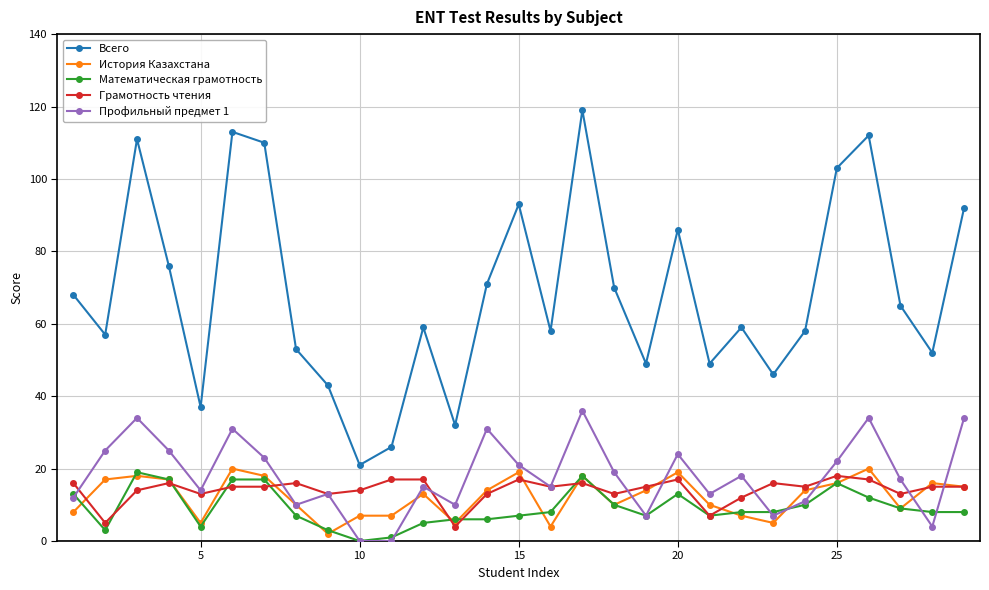

How many interior local peaks does the Всего series have?

8